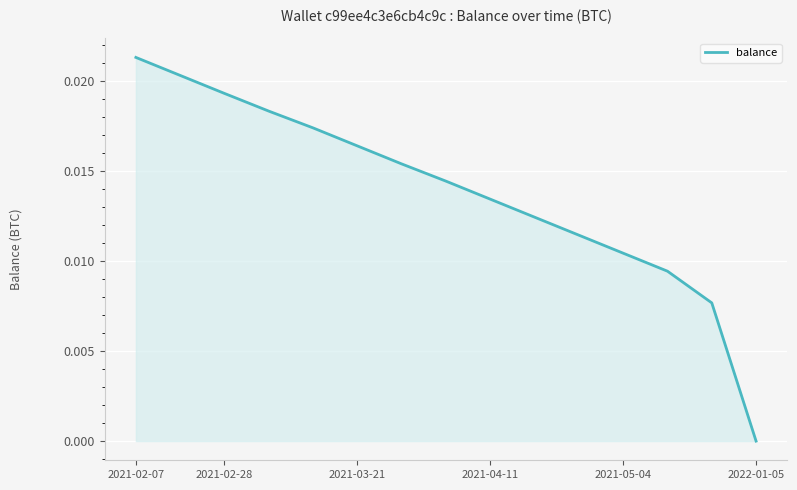

Which label corresponds to the smallest value in the chart?

2022-01-05